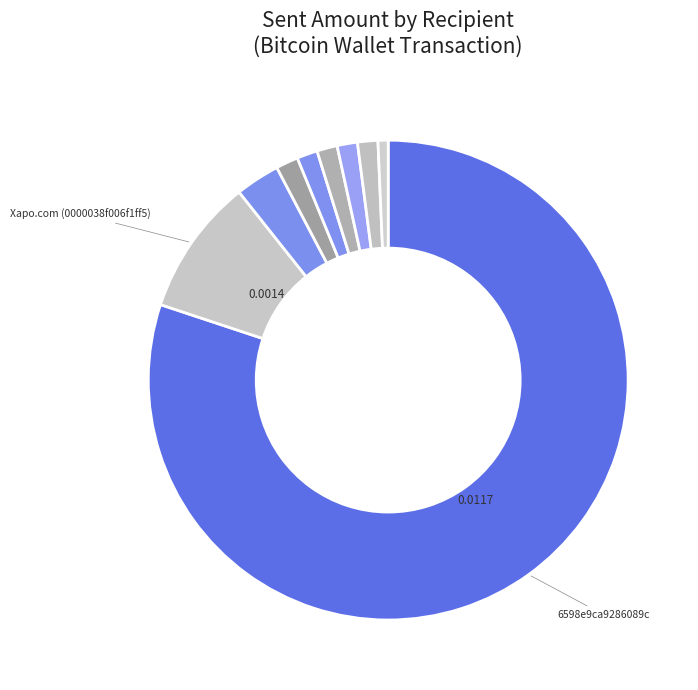

Which slice is the largest?

6598e9ca9286089c